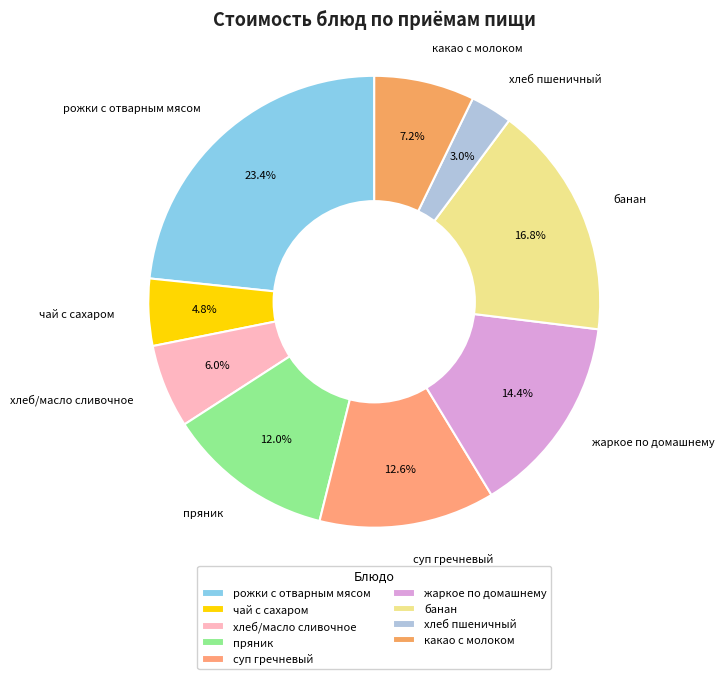

How many segments does this pie chart have?

9